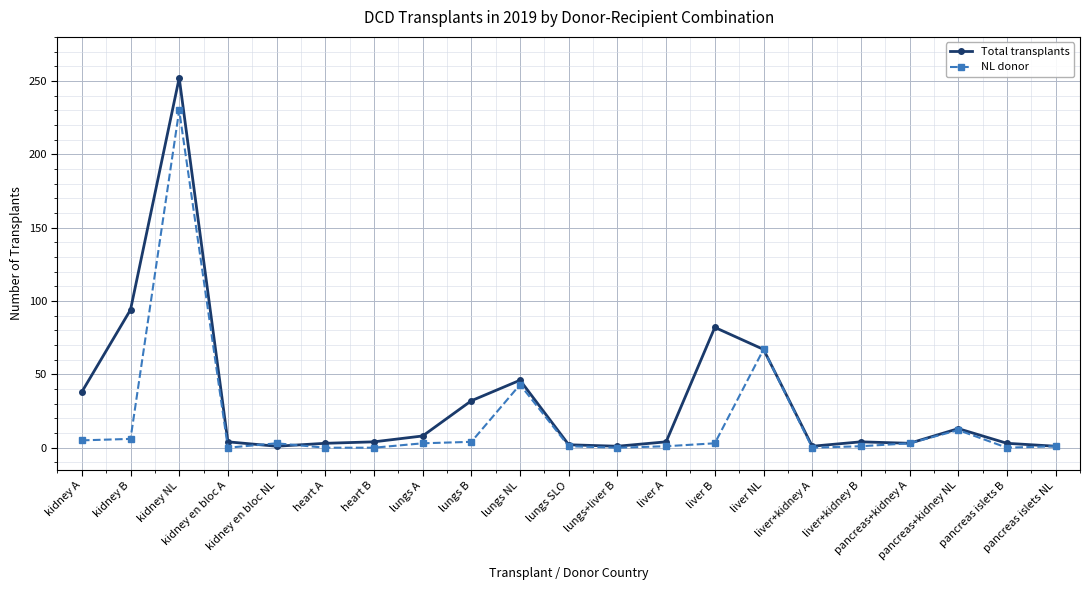

What is the difference between the maximum and minimum values in the NL donor series?

230